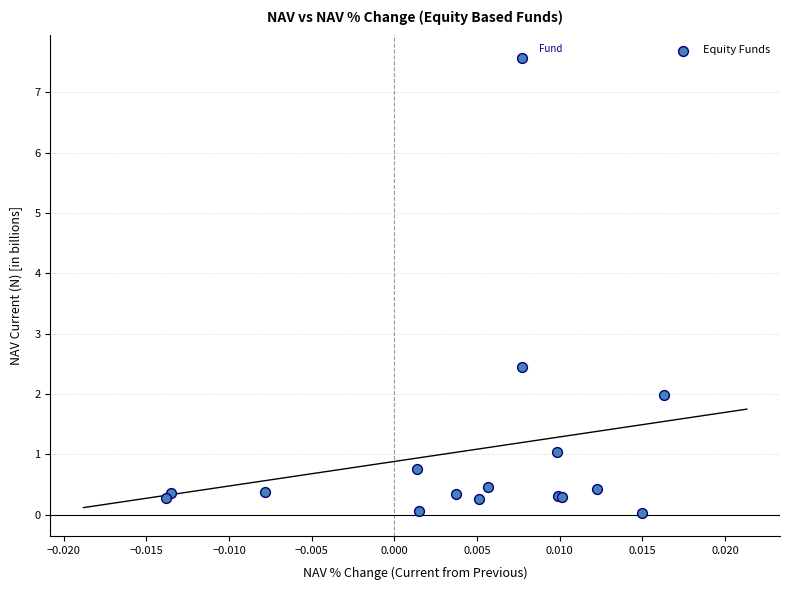

What Y value in the scatter plot is closest to 3?

2.5